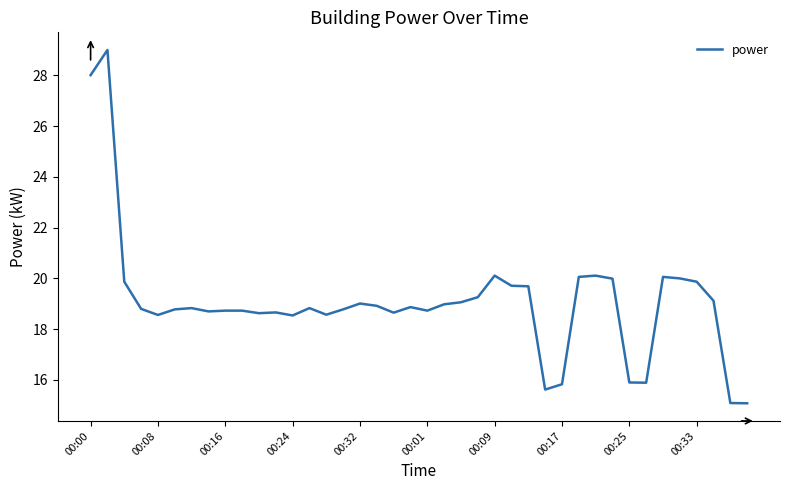

What is the minimum value shown in the chart?

15.1